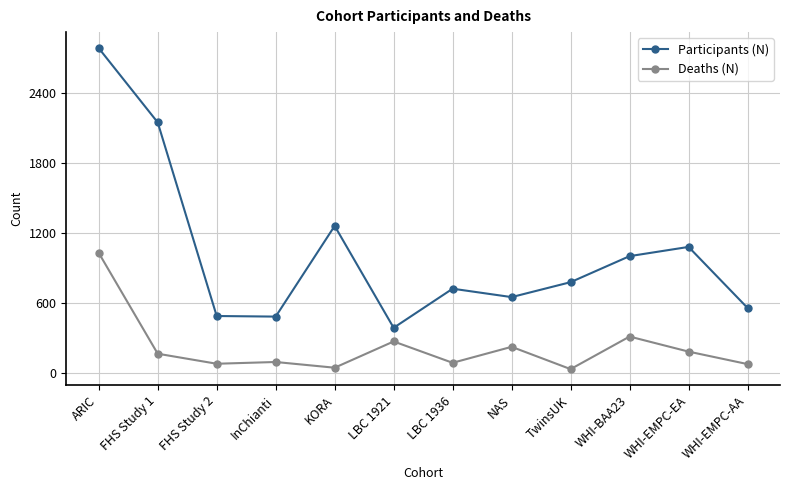

What is the difference between the maximum and second lowest values in the Deaths (N) series?

984